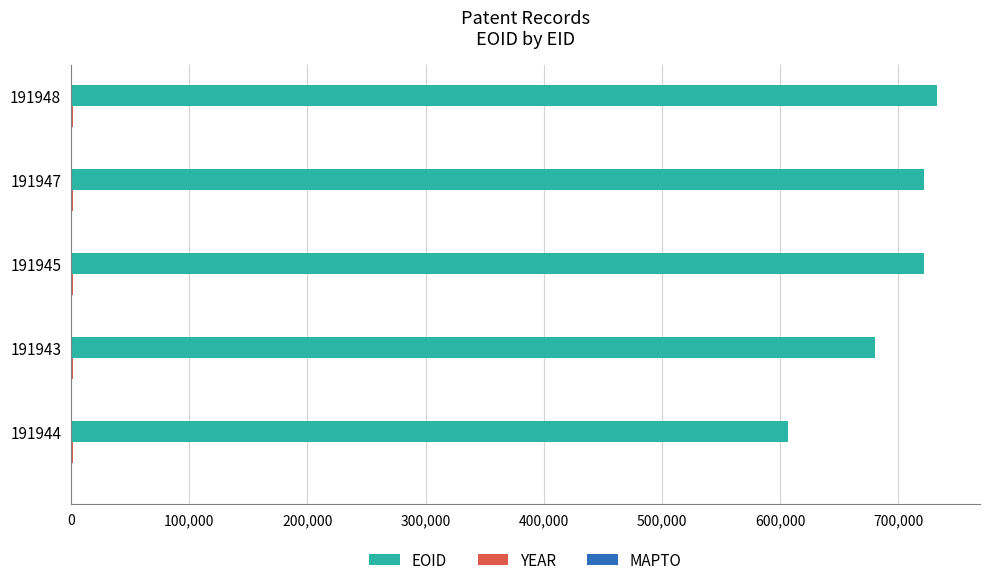

Is it true that EOID equals 679750 at 191943?

True